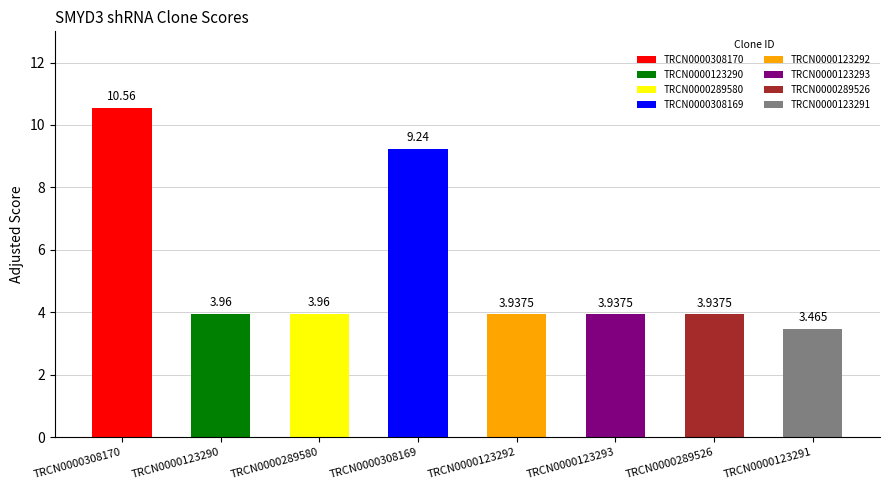

The chart shows a value of 4.0 at TRCN0000289580. True or false?

True